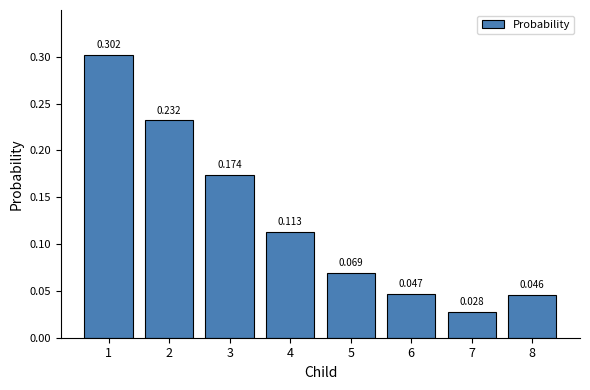

How many bars are there in total?

8